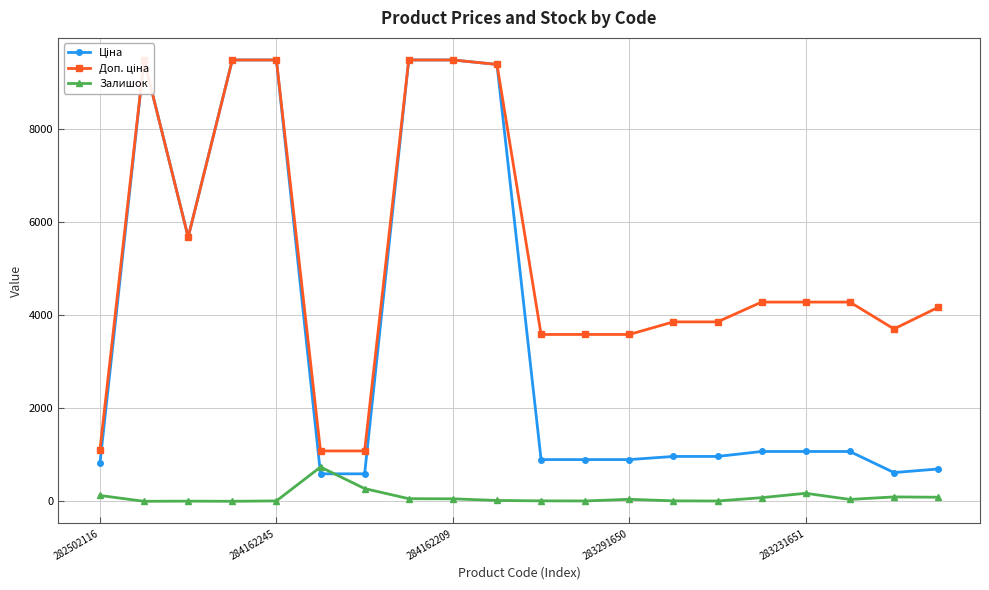

In Ціна, how many points are lower than both neighbors (excluding endpoints)?

2